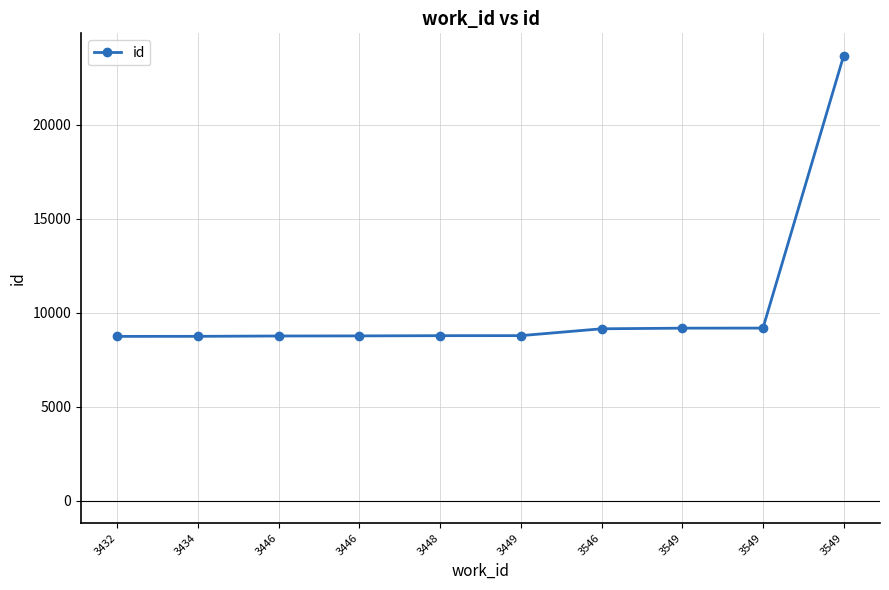

Count the number of data series in this chart.

1